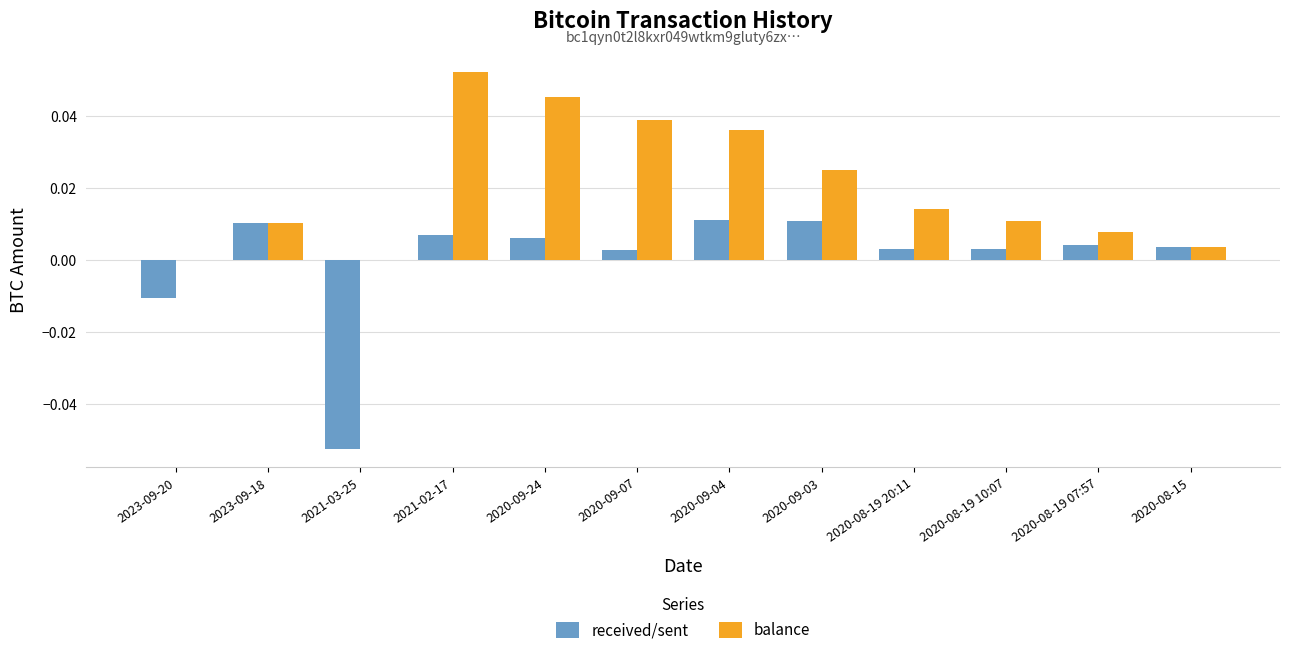

Is the value of balance at 2020-08-19 07:57 greater than the value of received/sent at 2020-09-07?

Yes